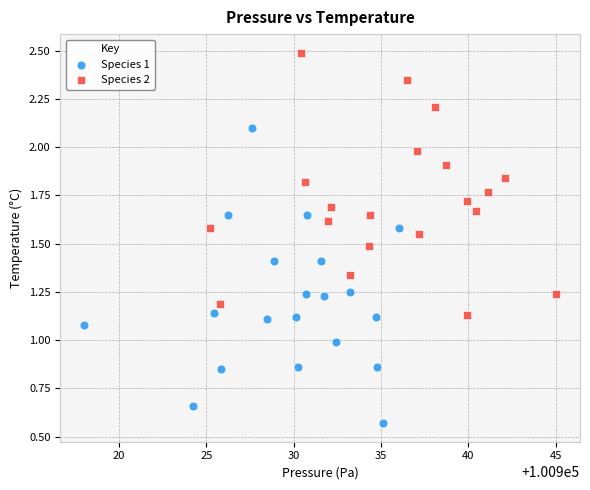

Which series reaches the minimum Y coordinate?

Species 1